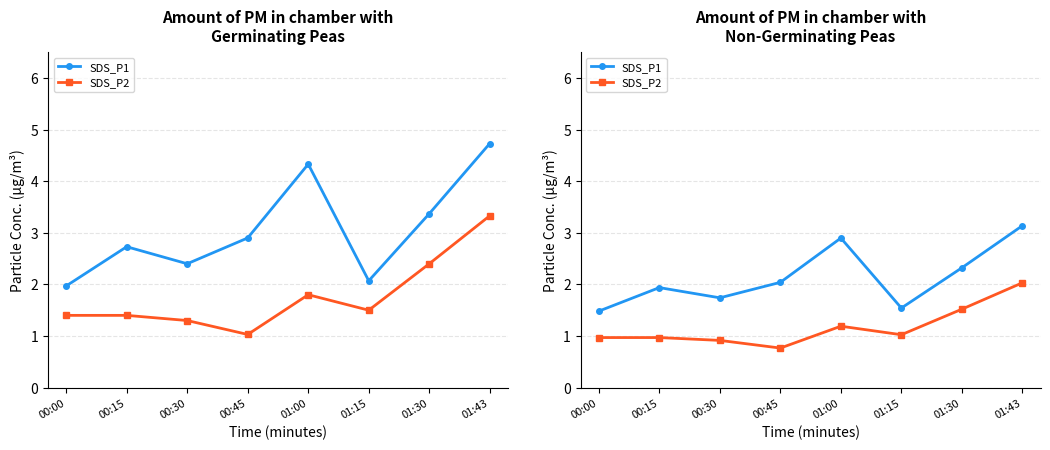

How many values in the SDS_P2 series are below 1?

4